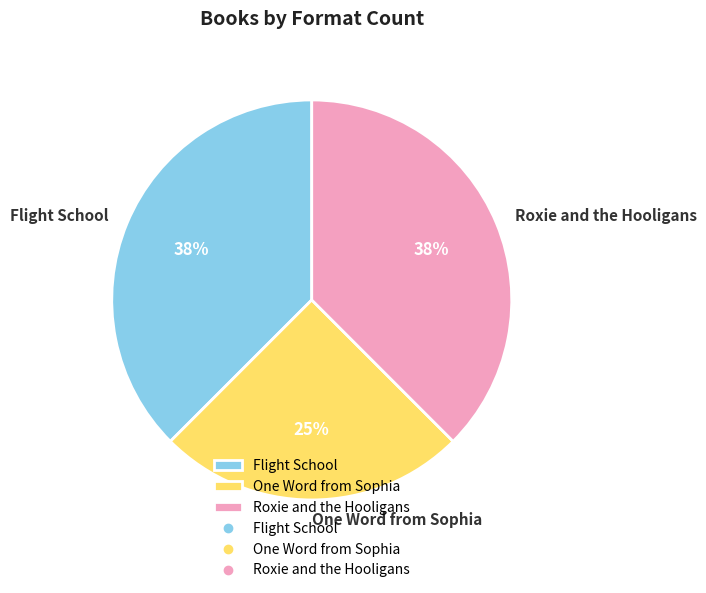

To the nearest percent, what percentage of the pie is One Word from Sophia?

25%